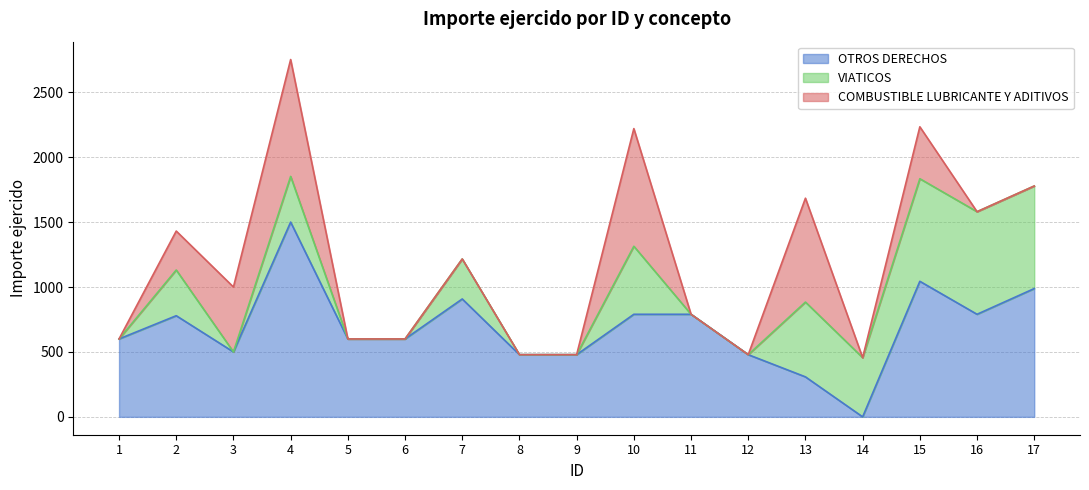

What is the sum of all COMBUSTIBLE LUBRICANTE Y ADITIVOS values?

3806.0